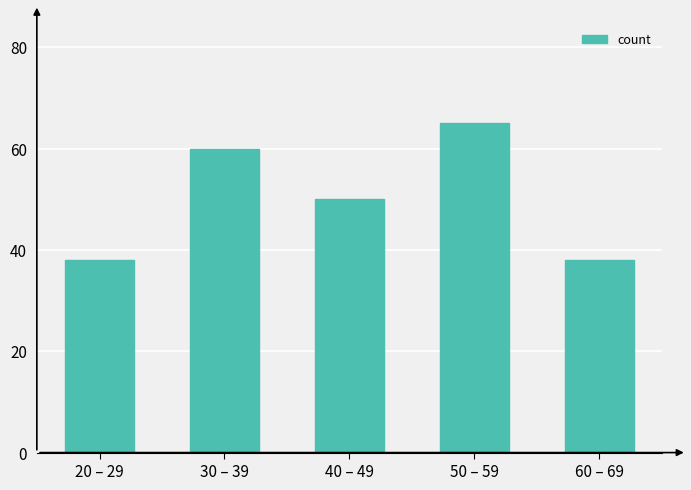

Reading right to left, list all the values displayed in this chart.

38	65	50	60	38